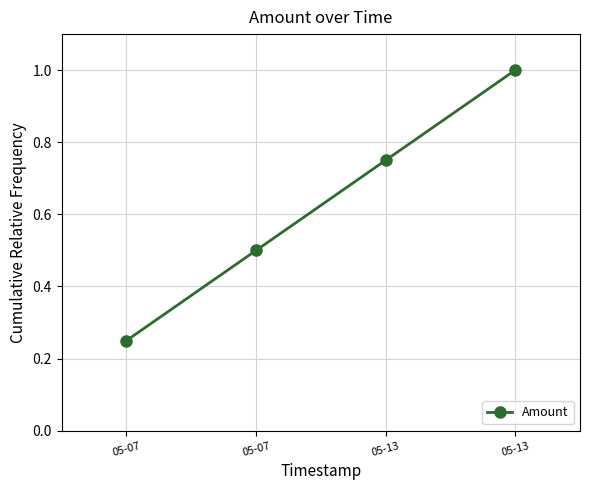

What is the difference between the values at 05-13 and 05-13?

0.2